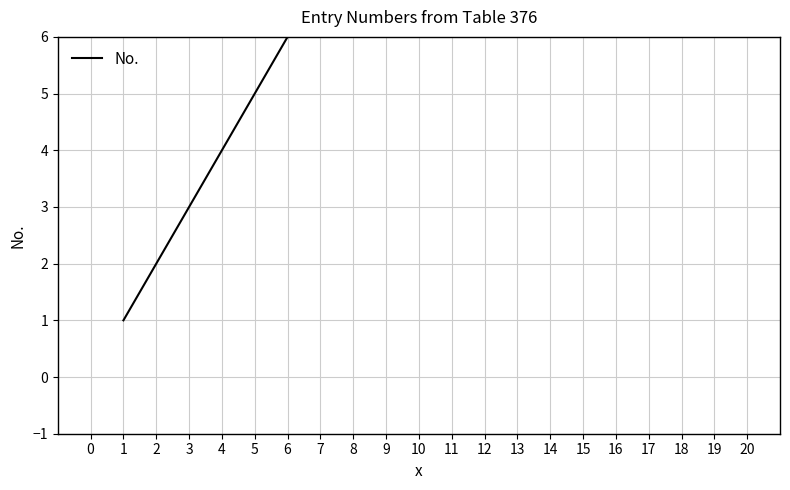

Reading left to right, list all the values displayed in this chart.

1	2	3	4	5	6	7	8	9	10	11	12	13	14	15	16	17	18	19	20